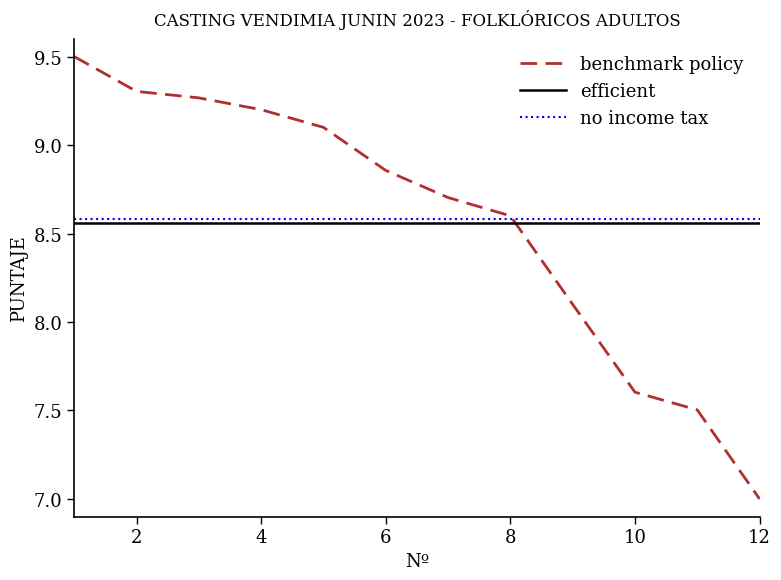

Which series has the widest spread of values?

benchmark policy